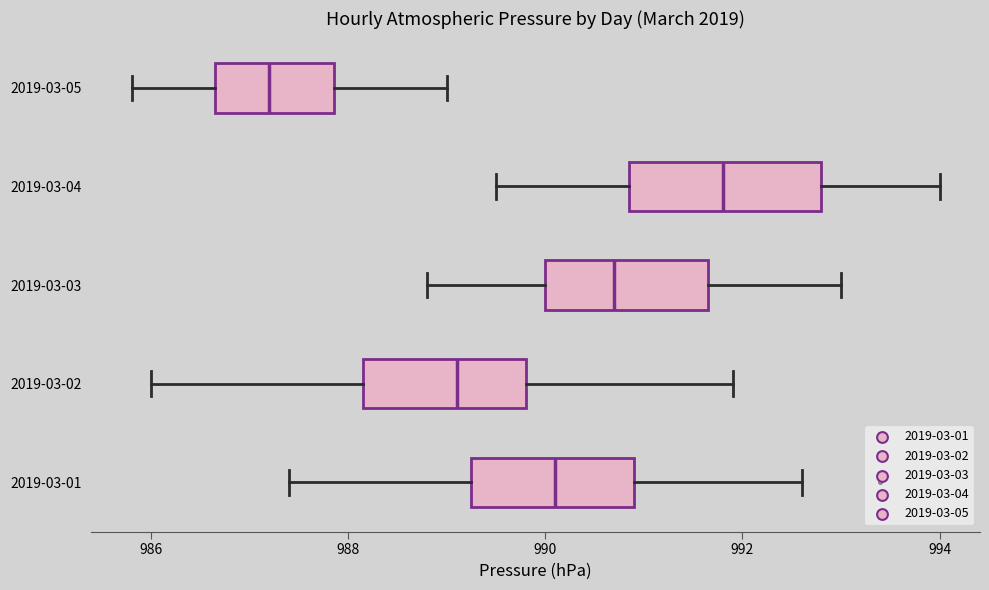

Reading bottom to top, read every box against the x-axis: the position of its median line, the range the box covers, and the ends of its whiskers. The values are not printed on the chart, so give them approximately, as read against the axis.

2019-03-01: median 990.2, box 989.2 to 991.0, whiskers 987.4 to 992.6
2019-03-02: median 989.2, box 988.2 to 989.8, whiskers 986.0 to 992.0
2019-03-03: median 990.8, box 990.0 to 991.6, whiskers 988.8 to 993.0
2019-03-04: median 991.8, box 990.8 to 992.8, whiskers 989.6 to 994.0
2019-03-05: median 987.2, box 986.6 to 987.8, whiskers 985.8 to 989.0